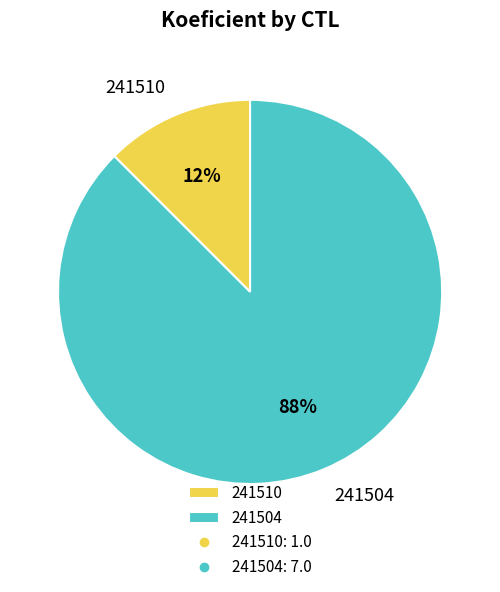

True or false: 241510 accounts for 3% of the total.

False